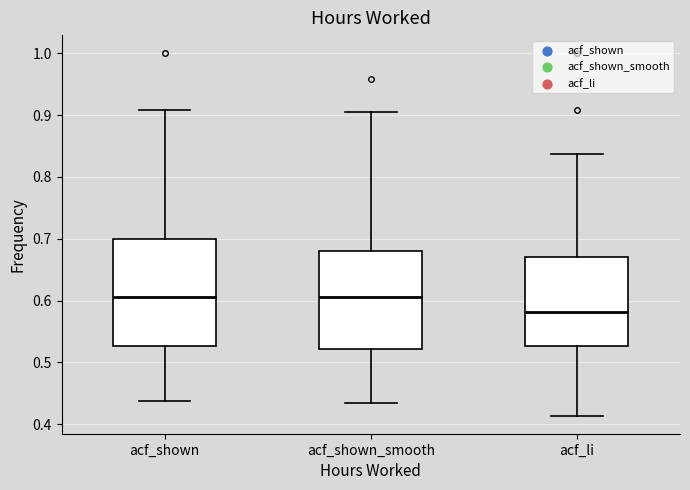

Reading left to right, read every box against the y-axis: the position of its median line, the range the box covers, and the ends of its whiskers. The values are not printed on the chart, so give them approximately, as read against the axis.

acf_shown: median 0.61, box 0.53 to 0.70, whiskers 0.44 to 0.91
acf_shown_smooth: median 0.61, box 0.52 to 0.68, whiskers 0.44 to 0.91
acf_li: median 0.58, box 0.53 to 0.67, whiskers 0.41 to 0.84